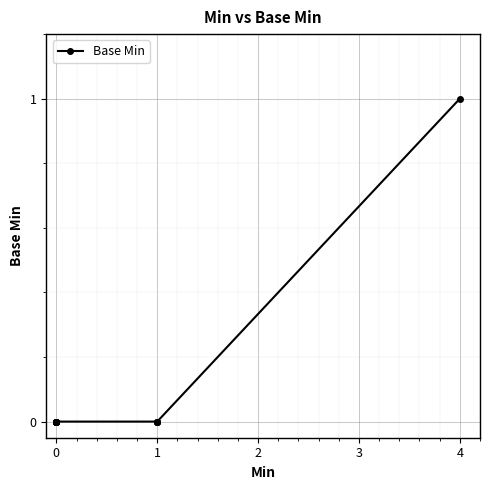

True or false: there are more than 2 points higher than both neighbors.

False